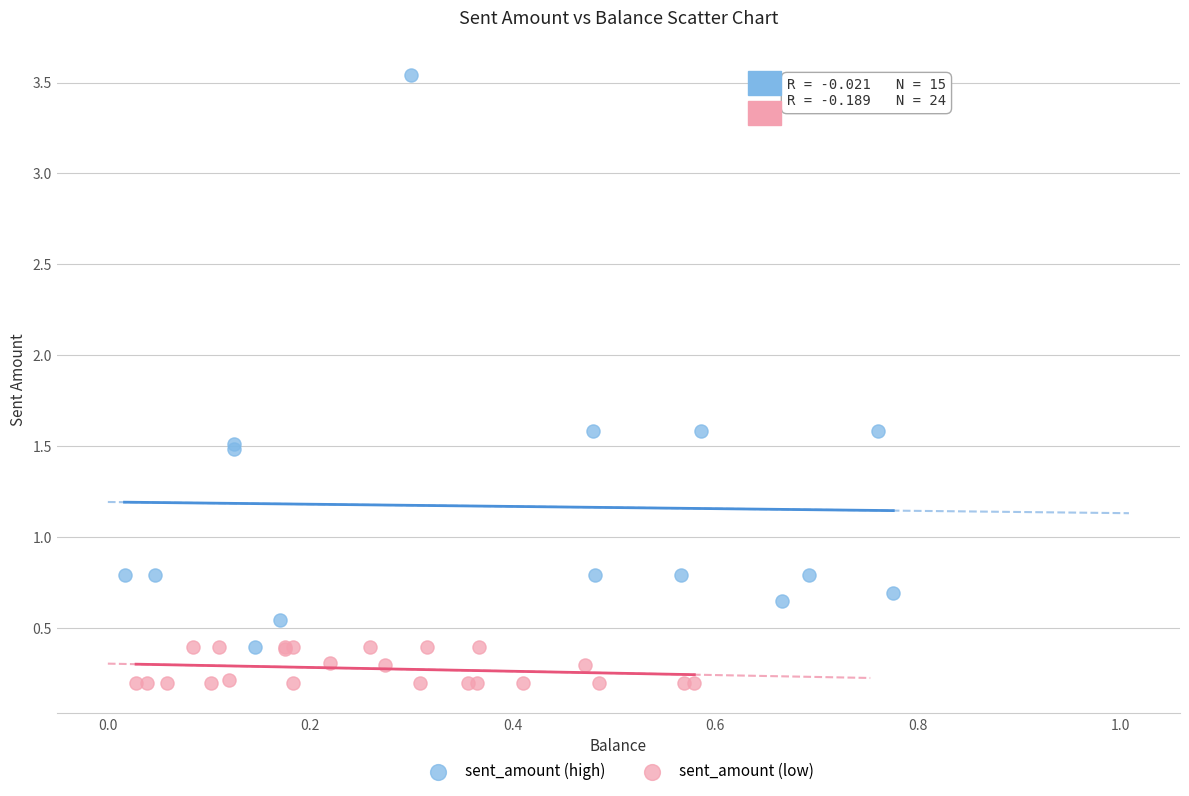

Which series reaches the minimum Y coordinate?

sent_amount (low)